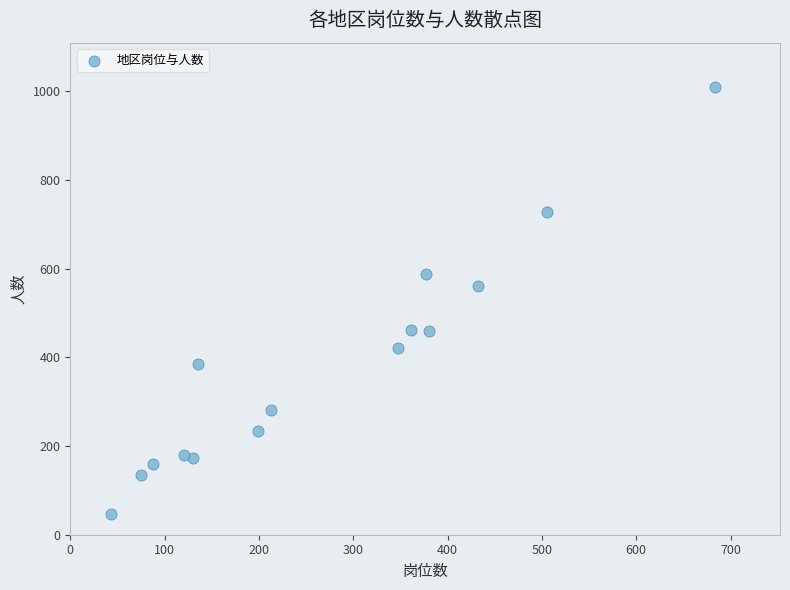

What is the range of Y values (max minus min)?

963